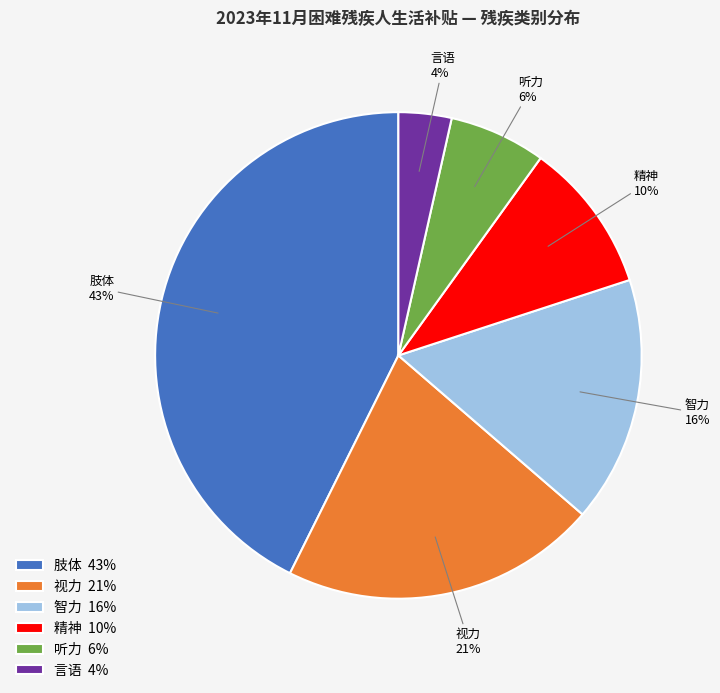

Does any single category account for the majority?

No